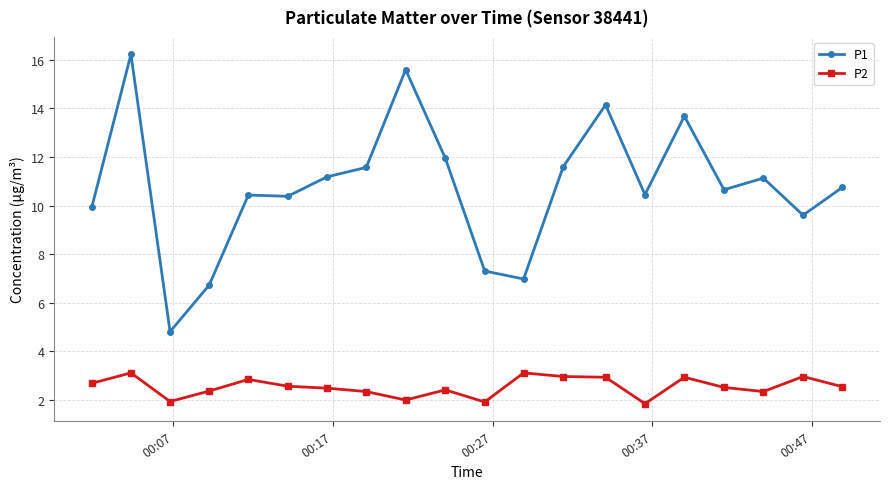

What are all the series names shown in the legend?

P1, P2